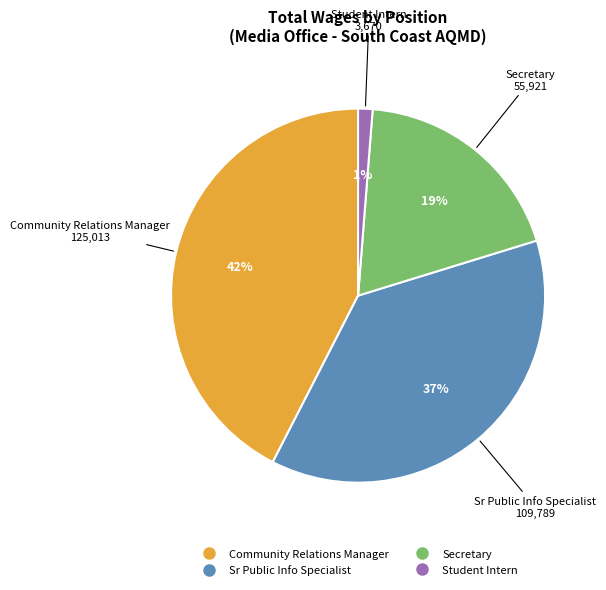

Which slice is the largest?

Community Relations Manager